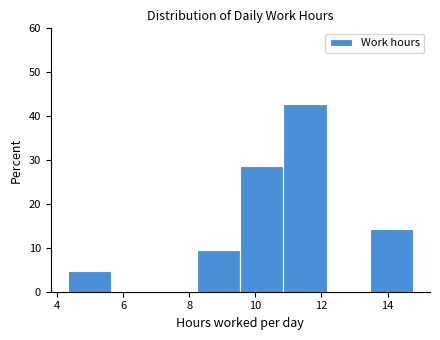

What is the height of the bar covering 10.8 to 12.2 on the x-axis? Neither the bar edges nor the heights are printed on the chart, so give them approximately, as read against the axes.

43